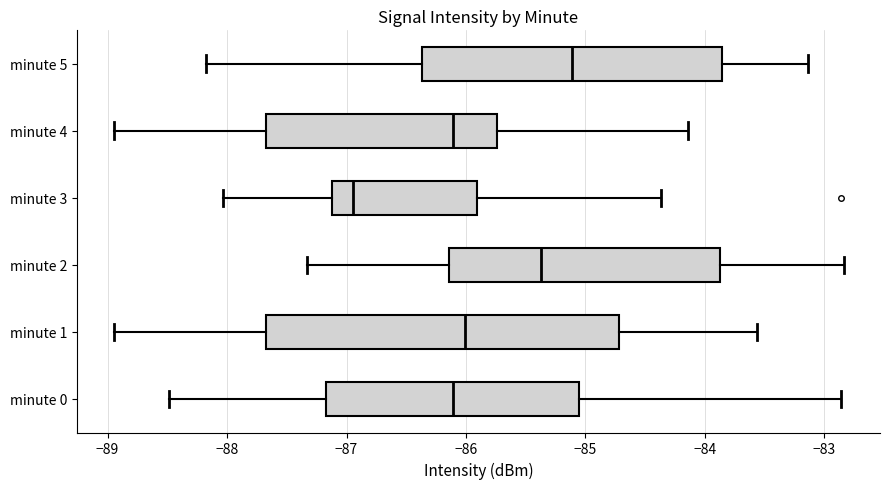

Where does the median line of the box for minute 3 sit on the x-axis? The values are not printed on the chart, so give them approximately, as read against the axis.

-86.9